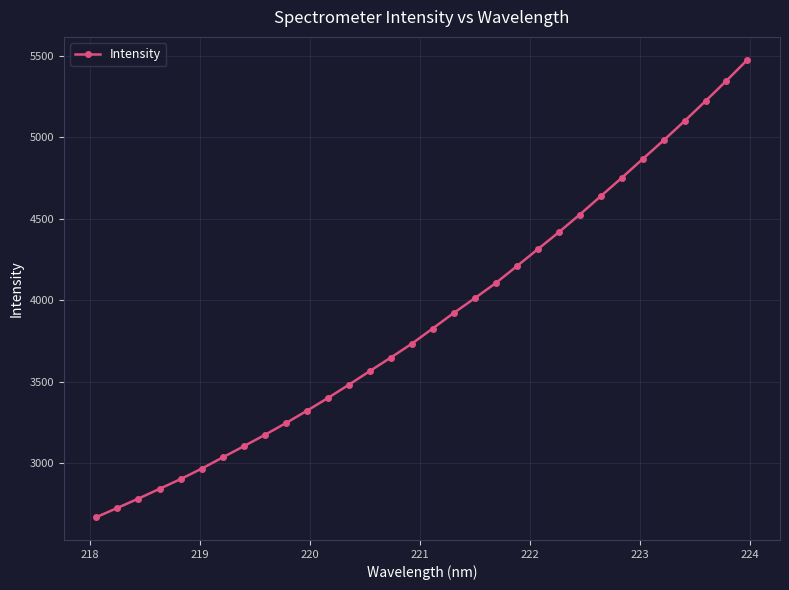

What is the difference between the maximum and minimum values?

2807.1